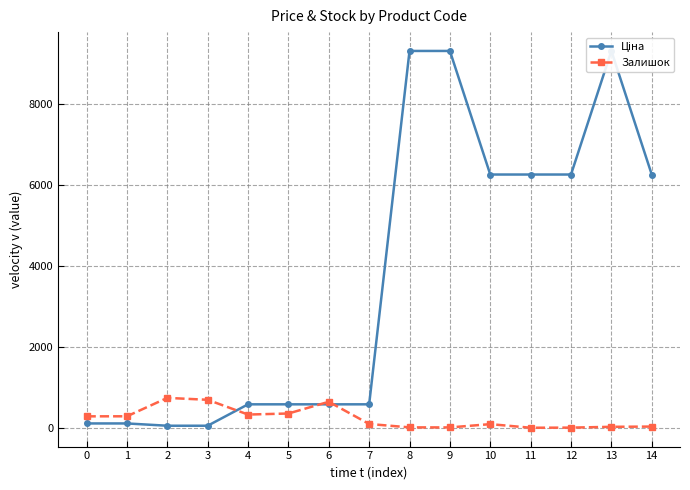

How many intersections are there between Залишок and Ціна?

3